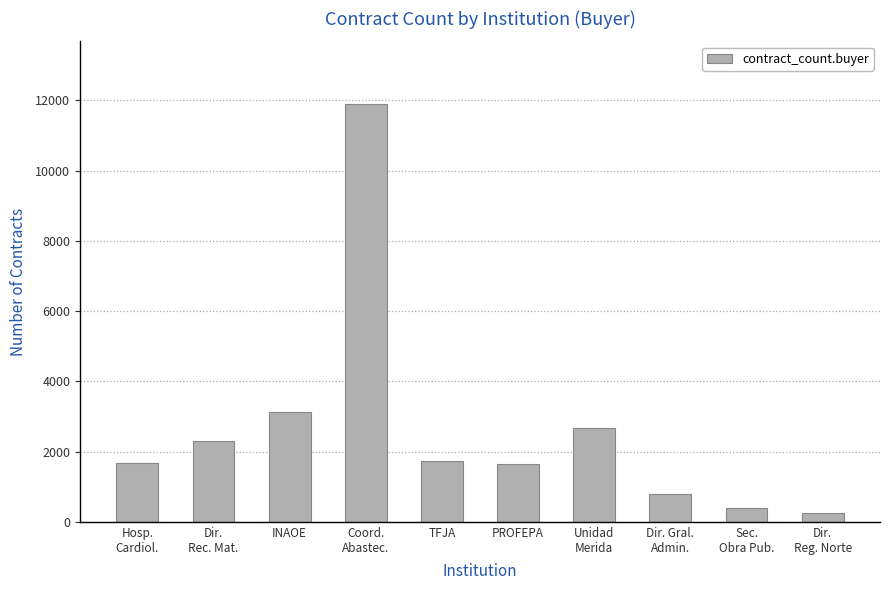

What is the difference between the maximum and minimum values?

11636